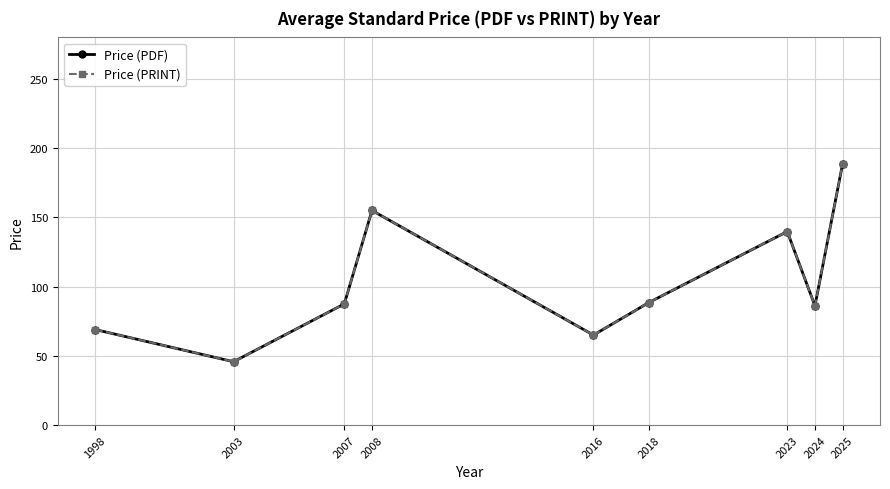

Reading left to right, what are all the values shown in this chart?

Price (PDF): 1998=69.0	2003=45.8	2007=87.5	2008=155.0	2016=65.0	2018=88.5	2023=139.8	2024=86.1	2025=188.8
Price (PRINT): 1998=69.0	2003=45.8	2007=87.5	2008=155.0	2016=65.0	2018=88.5	2023=139.8	2024=86.1	2025=188.8